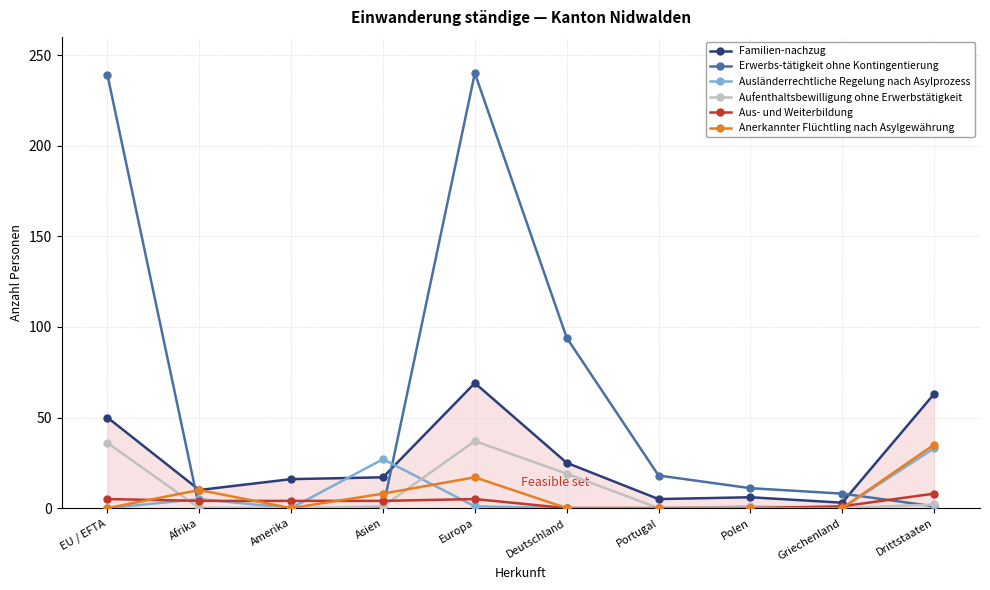

At how many categories does at least one series exceed 78?

3